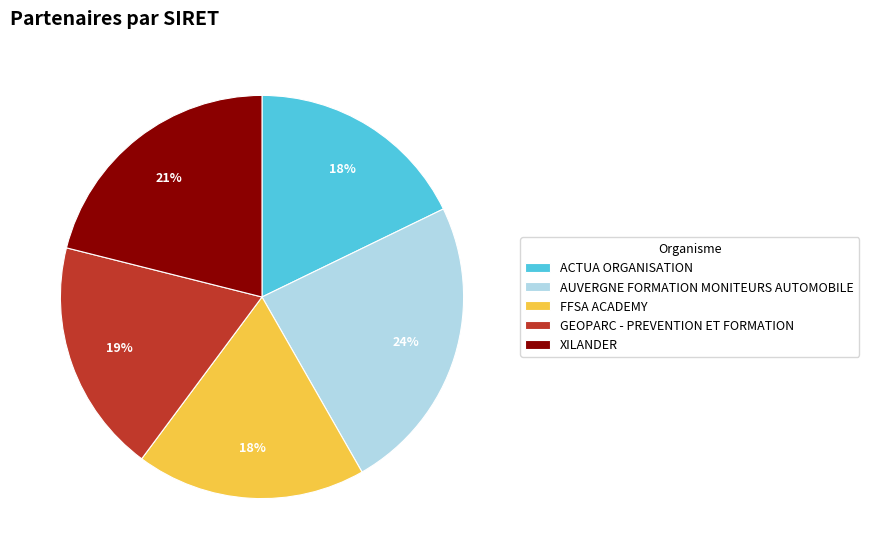

True or false: GEOPARC - PREVENTION ET FORMATION accounts for 26% of the total.

False